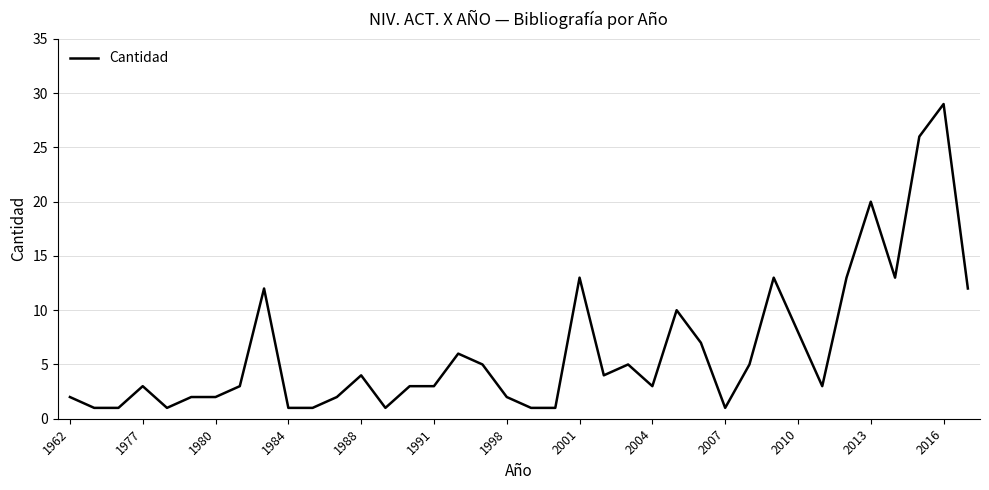

What is the difference between the maximum and minimum values?

28